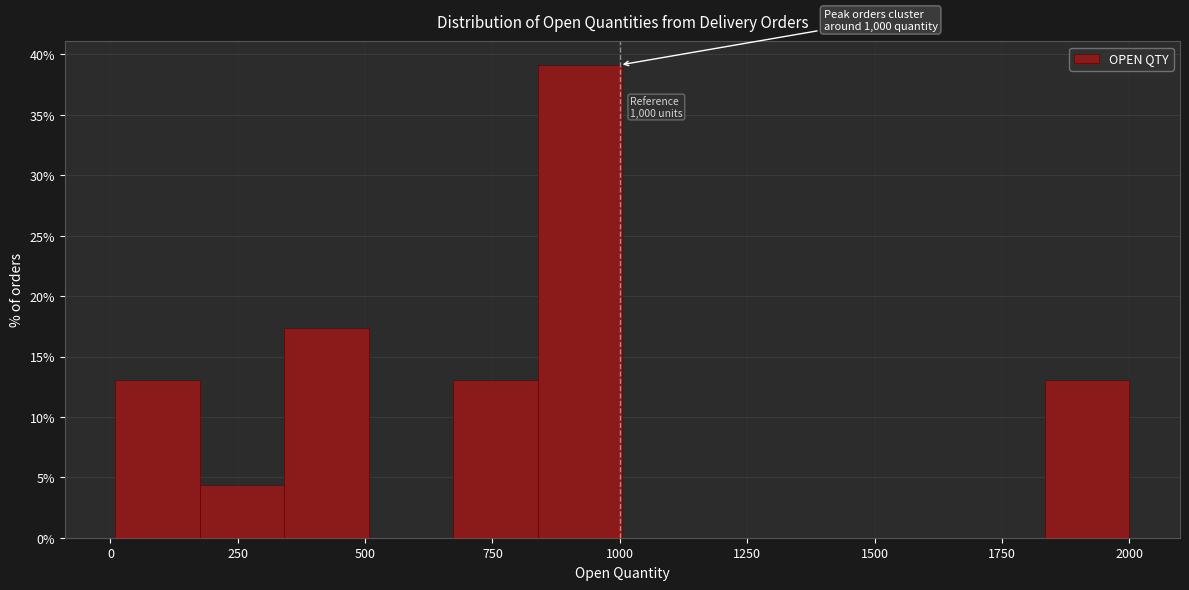

Around what value on the x-axis is the tallest bar? Give the approximate position of its centre, as read against the axis.

900